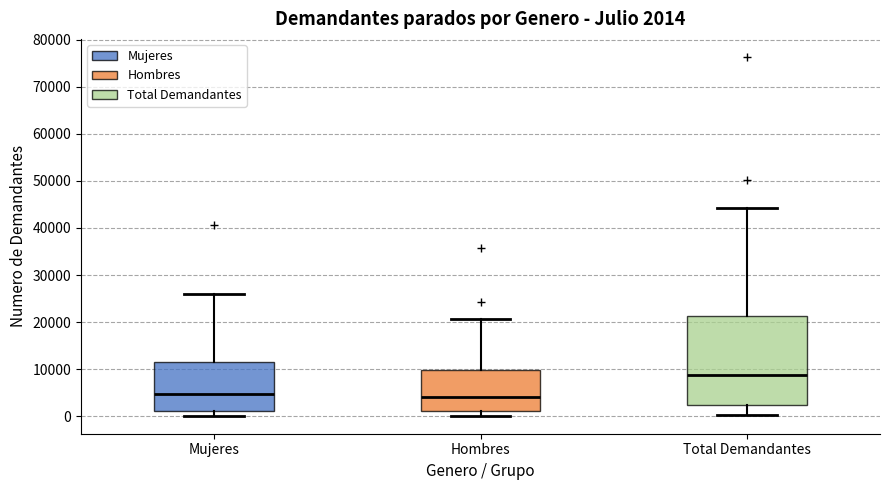

Comparing the boxes themselves (not the whiskers), which one is the tallest?

Total Demandantes